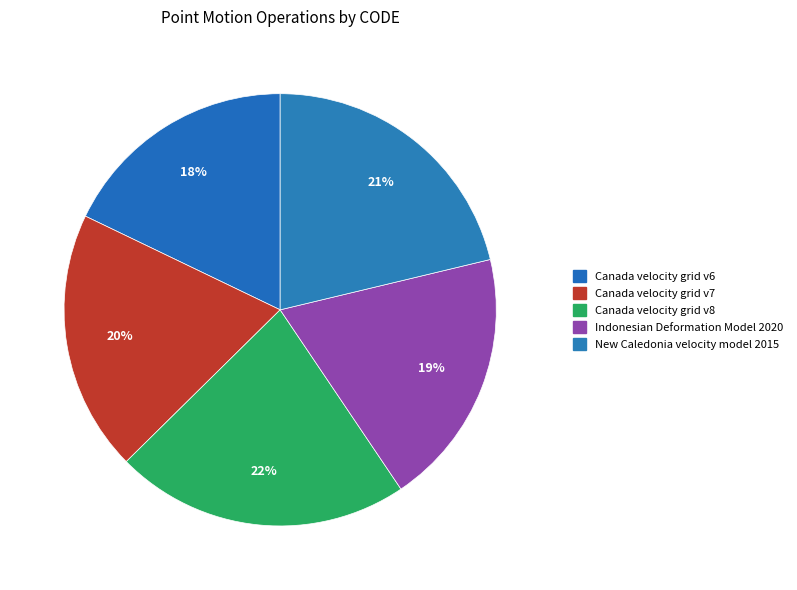

What percentage is the Canada velocity grid v6 slice, to the nearest percent?

18%